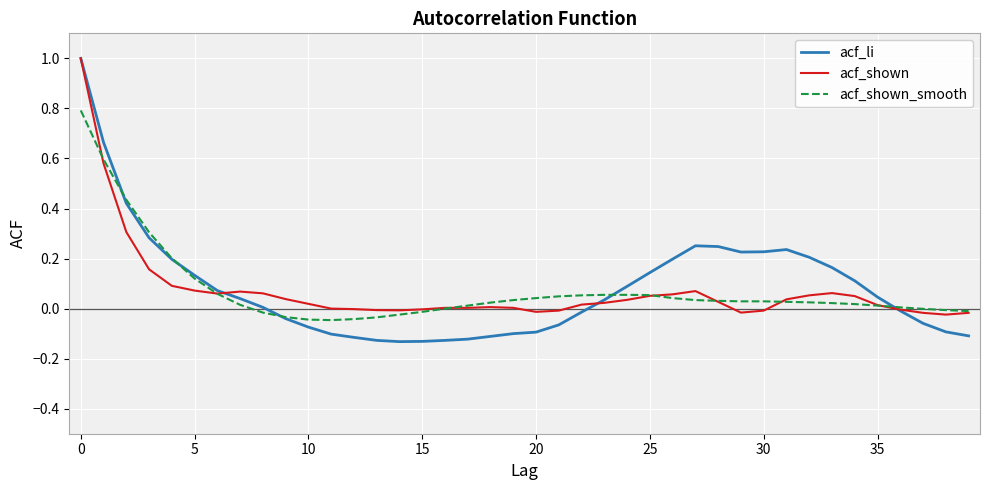

How many categories are shown in the chart?

40